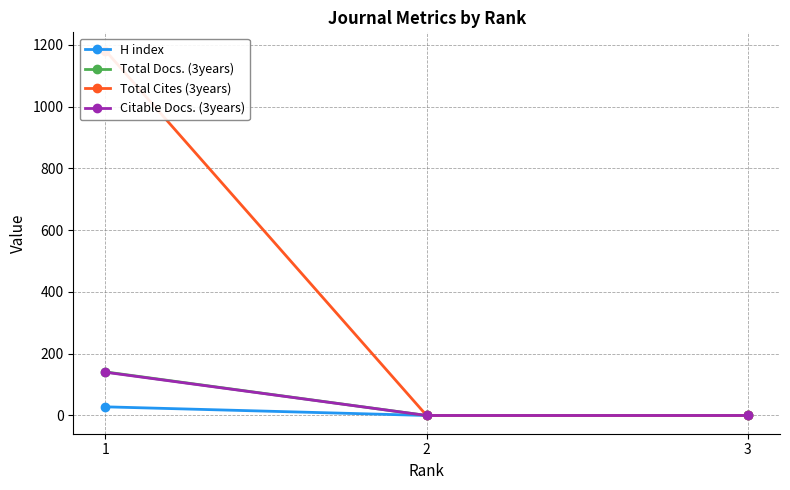

Which series has the largest range (max minus min)?

Total Cites (3years)